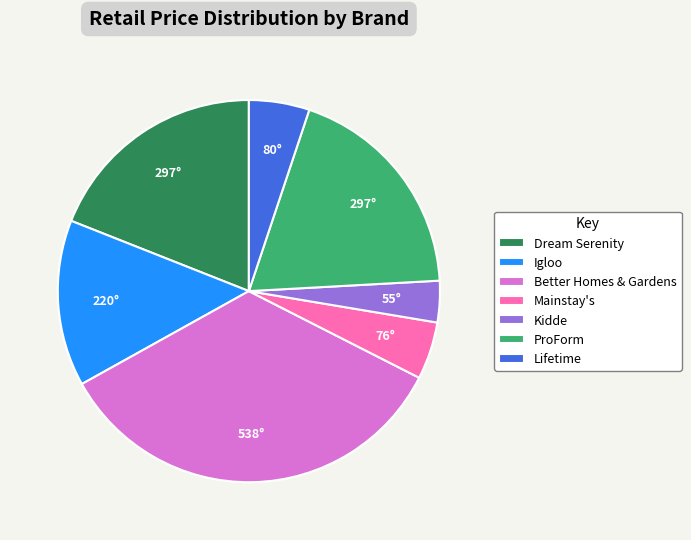

Combined, do Igloo and Better Homes & Gardens account for over 50%?

No